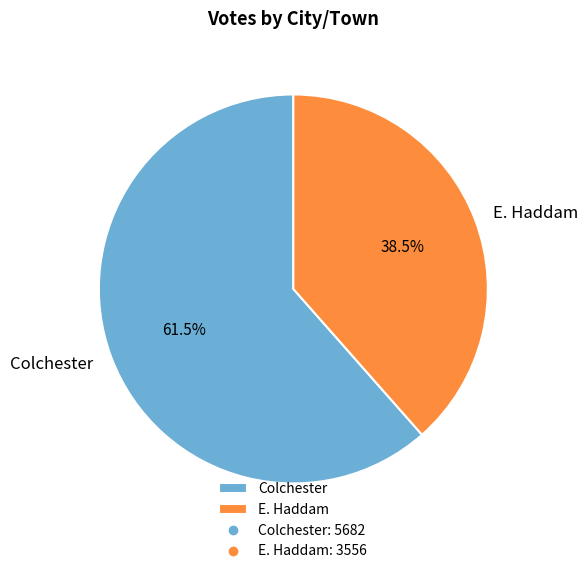

Which slice is the smallest?

E. Haddam